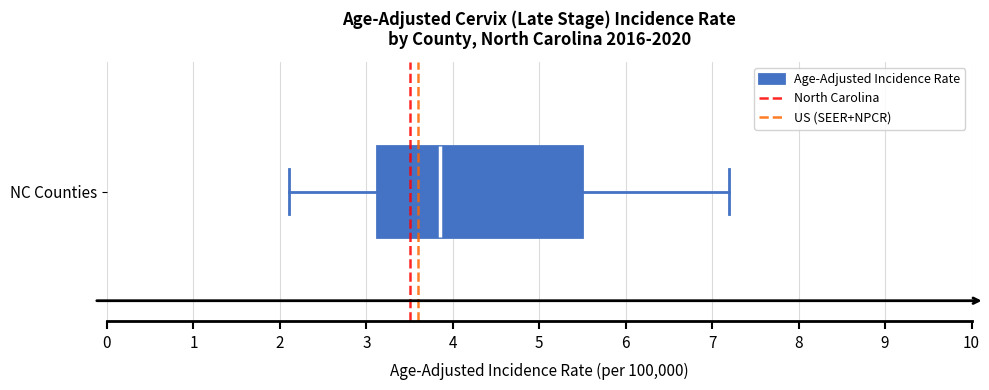

Transcribe this box plot: give where the median line is, the range the box spans, and where the two whiskers end, as read against the x-axis. The values are not printed on the chart, so give them approximately, as read against the axis.

median 3.9, box 3.1 to 5.5, whiskers 2.1 to 7.2